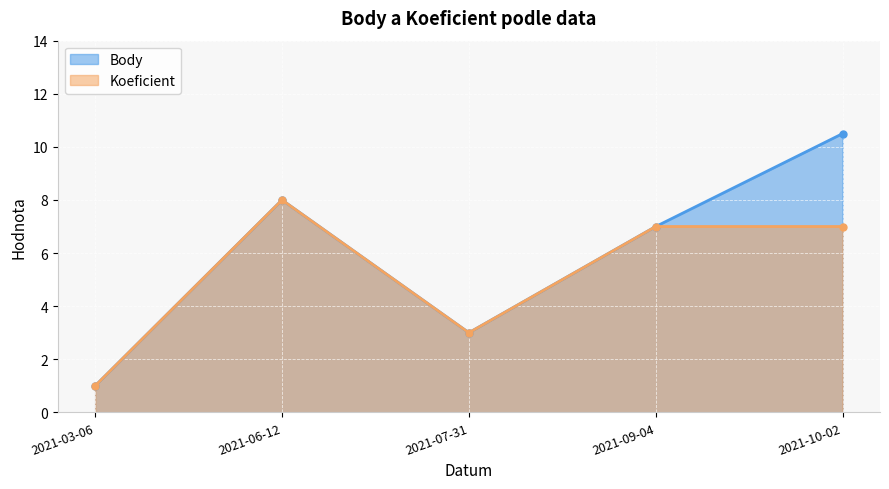

What is the value of the Koeficient point at the 2nd from the left?

8.0